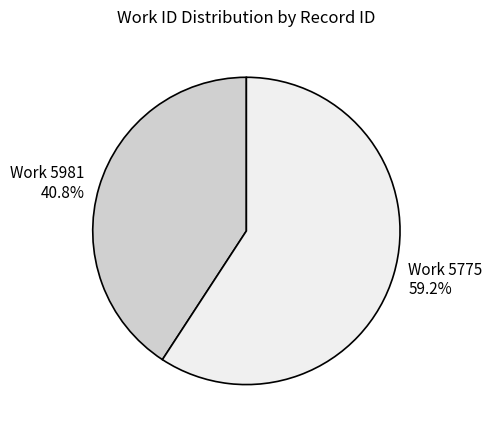

How many slices are in this pie chart?

2